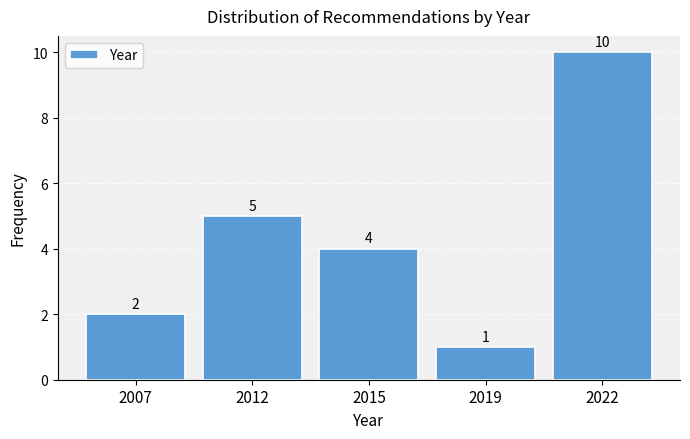

Reading left to right, transcribe all the data shown in this chart.

2007=2	2012=5	2015=4	2019=1	2022=10